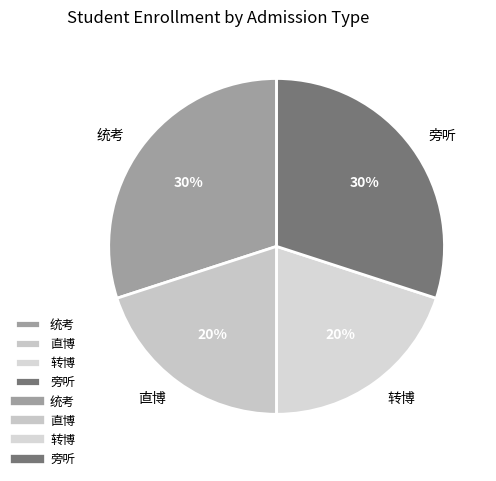

Does any single category account for the majority?

No